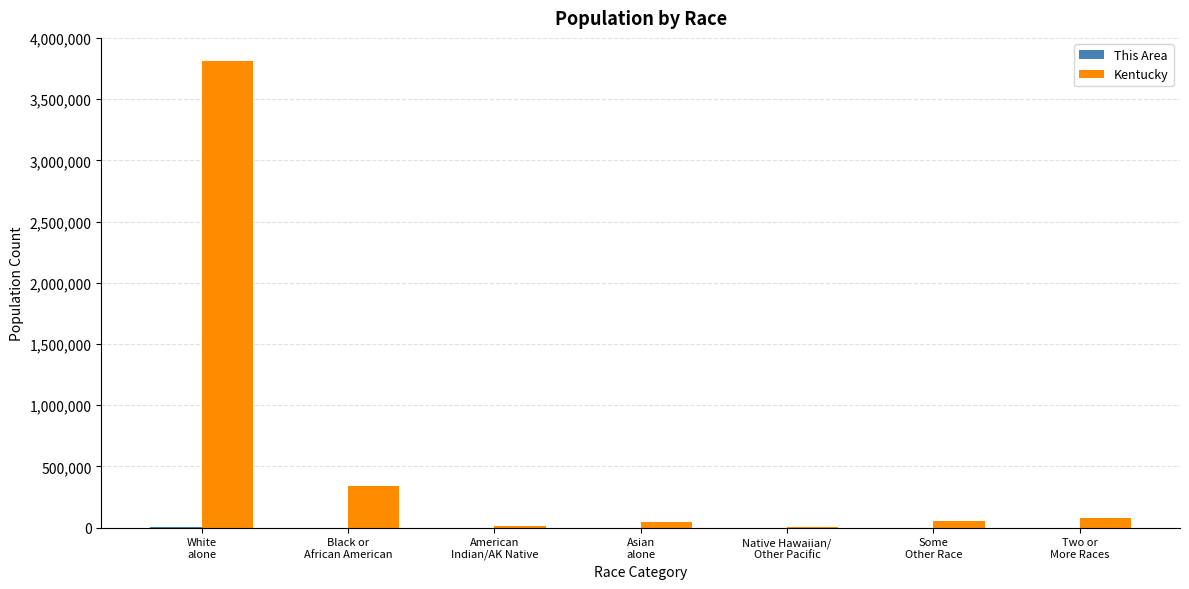

Are the bars horizontal?

No